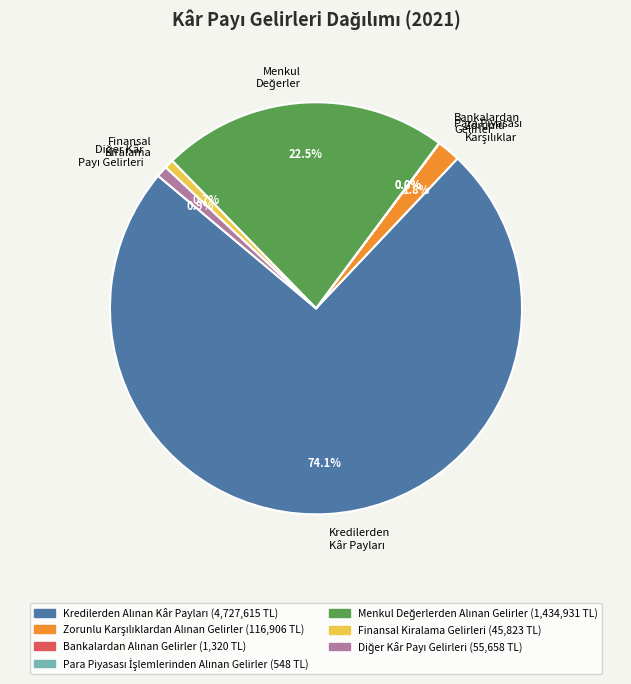

Is there a majority slice in this chart?

Yes